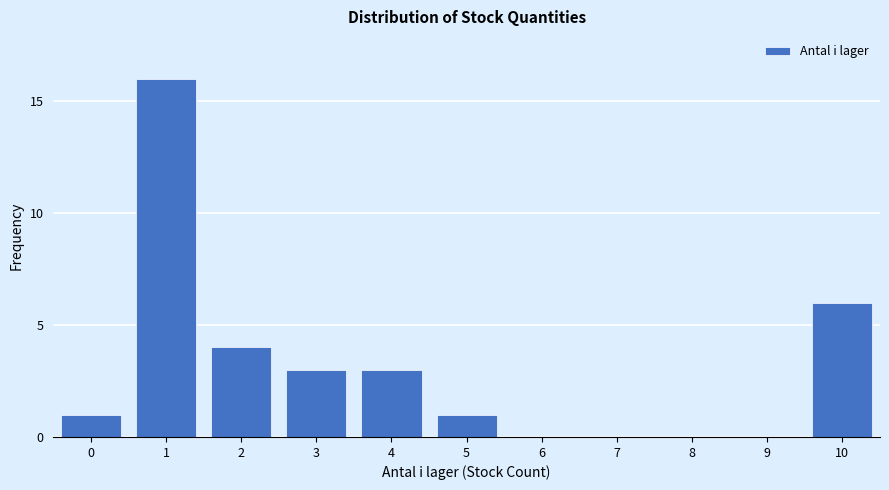

Reading right to left, extract all data points from this chart.

10=6	9=0	8=0	7=0	6=0	5=1	4=3	3=3	2=4	1=16	0=1